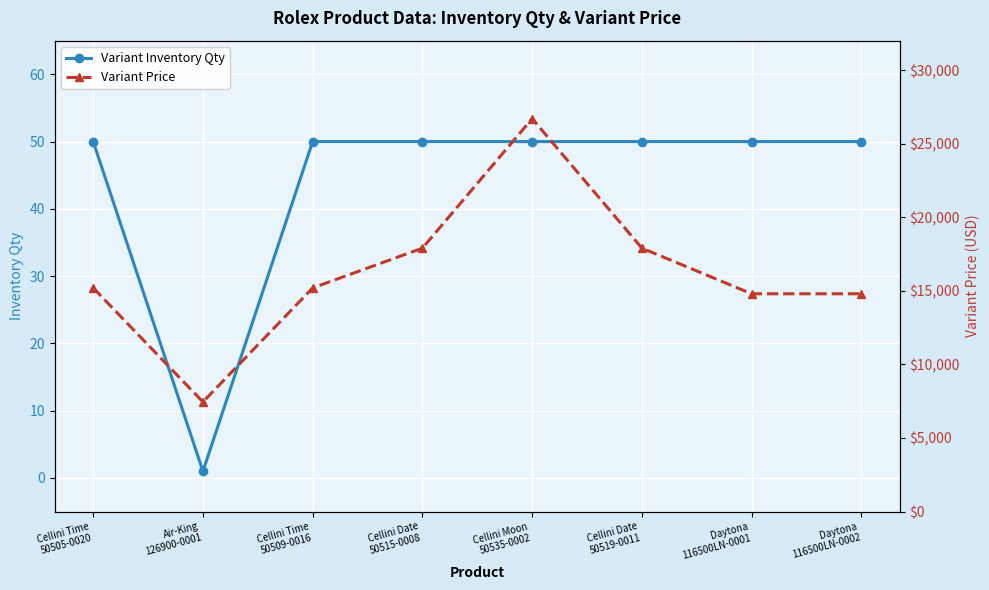

How many values in the Variant Price series exceed 15200?

3